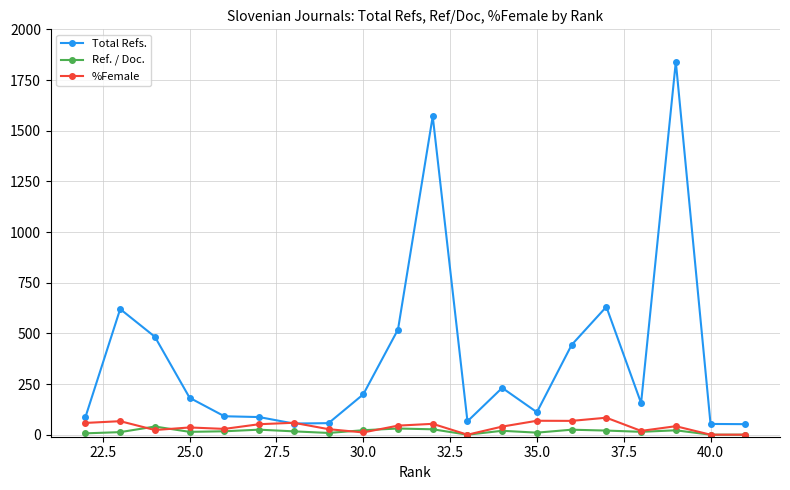

What is the greatest value displayed?

1840.0